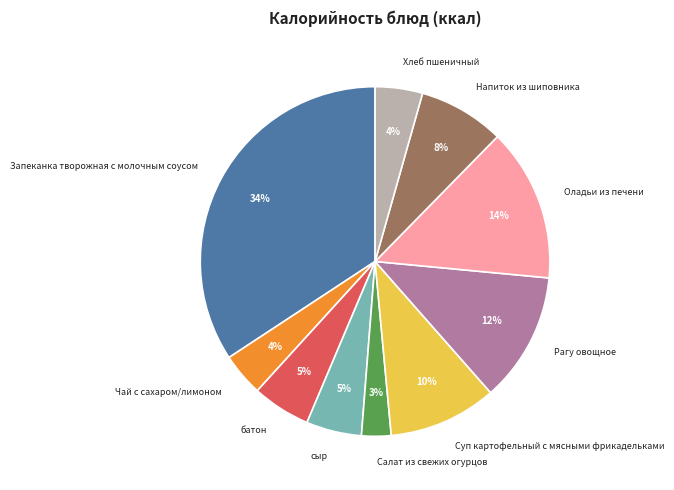

Which slice is the largest?

Запеканка творожная с молочным соусом